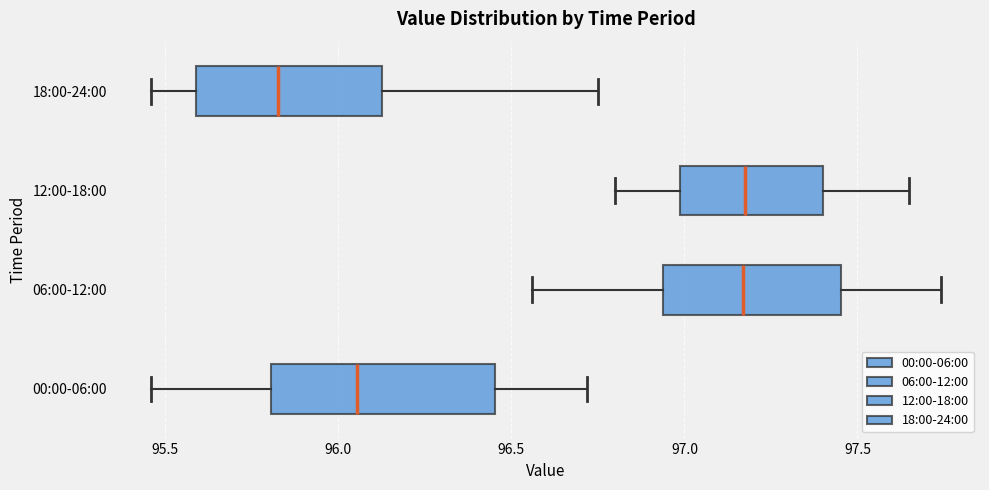

Reading bottom to top, read every box against the x-axis: the position of its median line, the range the box covers, and the ends of its whiskers. The values are not printed on the chart, so give them approximately, as read against the axis.

00:00-06:00: median 96.05, box 95.80 to 96.45, whiskers 95.45 to 96.70
06:00-12:00: median 97.15, box 96.95 to 97.45, whiskers 96.55 to 97.75
12:00-18:00: median 97.20, box 97.00 to 97.40, whiskers 96.80 to 97.65
18:00-24:00: median 95.85, box 95.60 to 96.15, whiskers 95.45 to 96.75